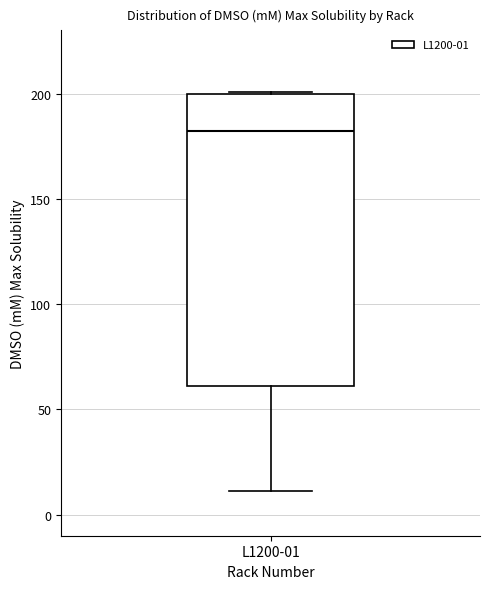

Where is the lower edge of the box for L1200-01 on the y-axis? The values are not printed on the chart, so give them approximately, as read against the axis.

60